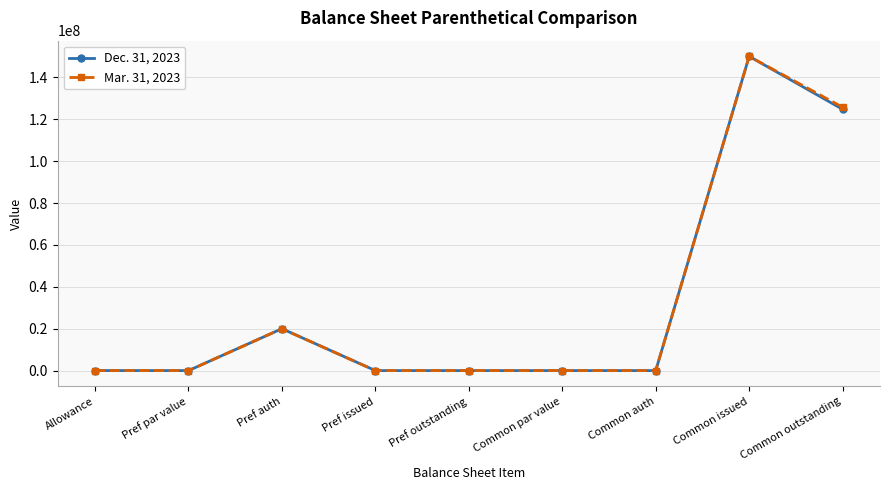

The value of Mar. 31, 2023 at Pref issued is -84911981. True or false?

False